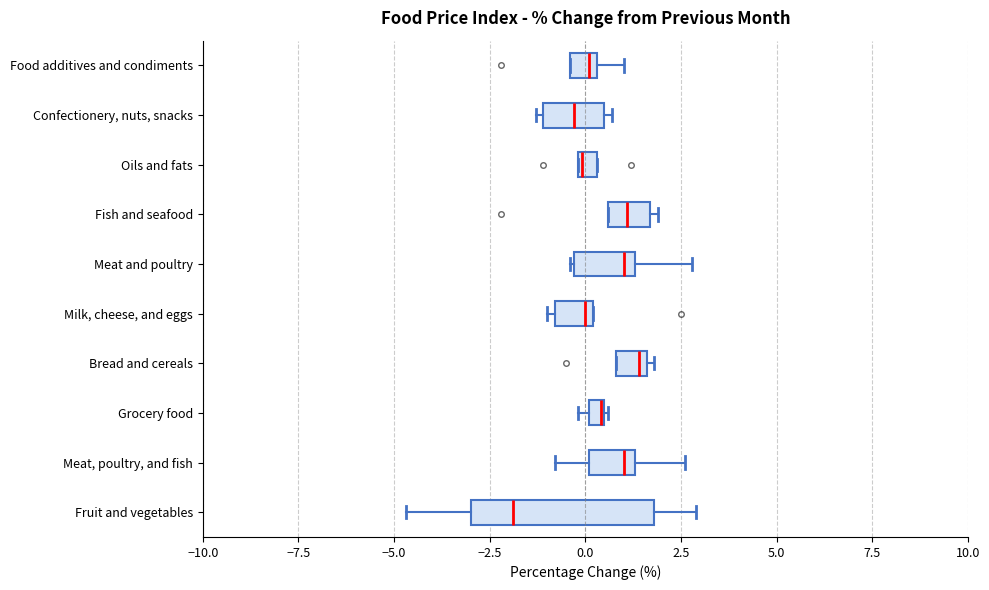

Which box is the widest, from its left edge to its right edge?

Fruit and vegetables